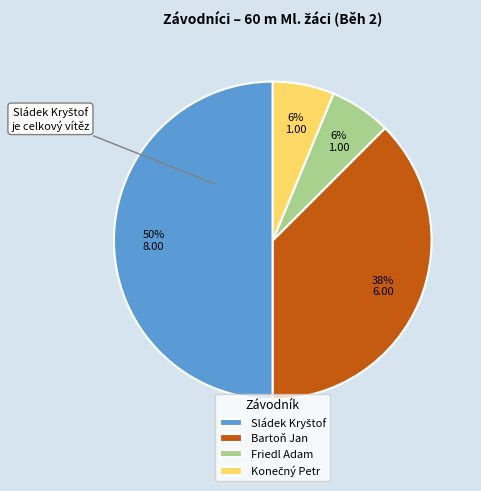

Does Friedl Adam account for over 50% of the chart?

No